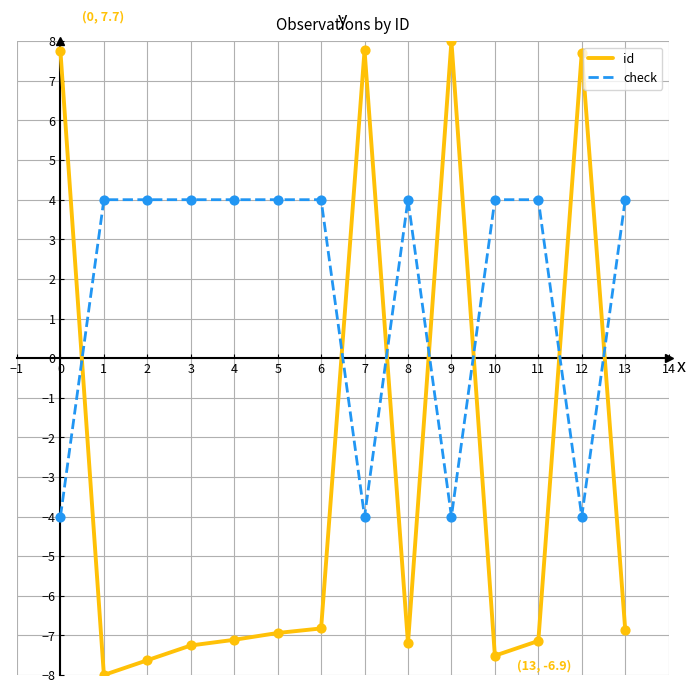

Which series changed the most between 10 and 12?

id